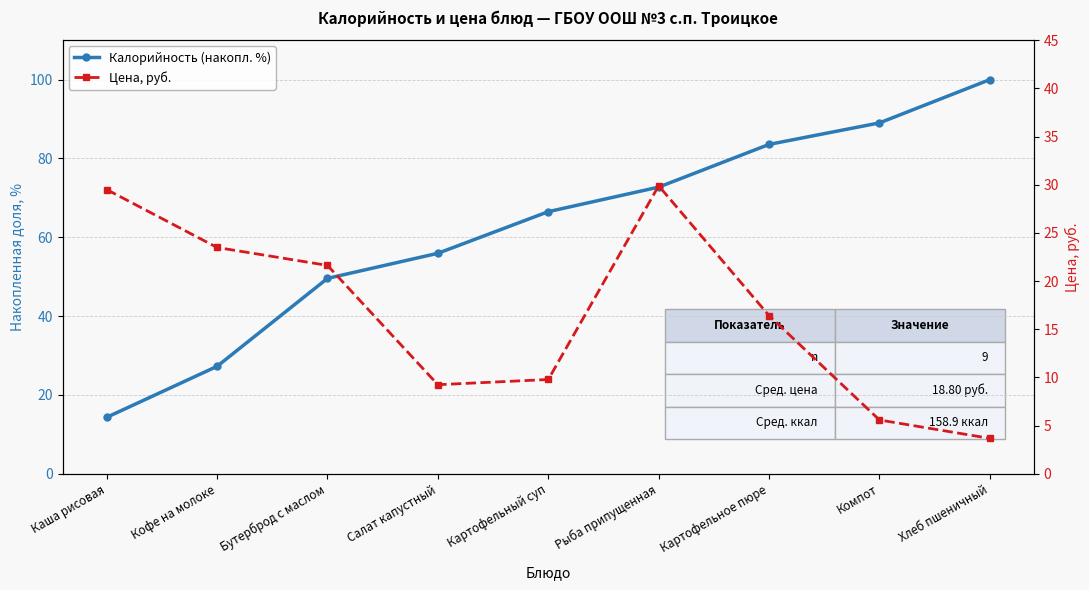

What is the average value of the Калорийность (накопл. %) series?

62.1